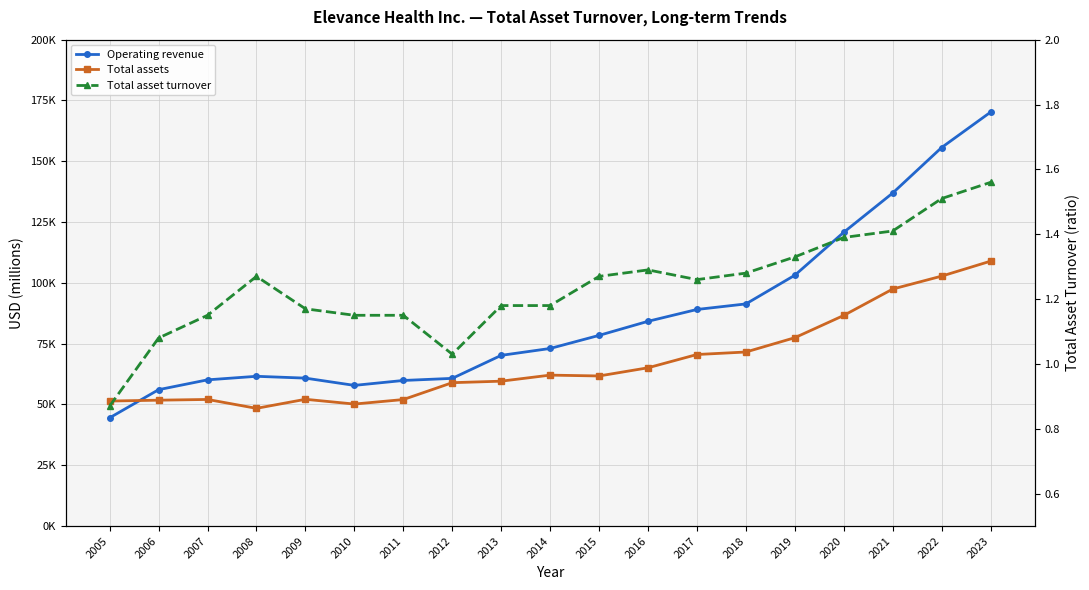

What is the approximate value of Total asset turnover at 2014?

1.2